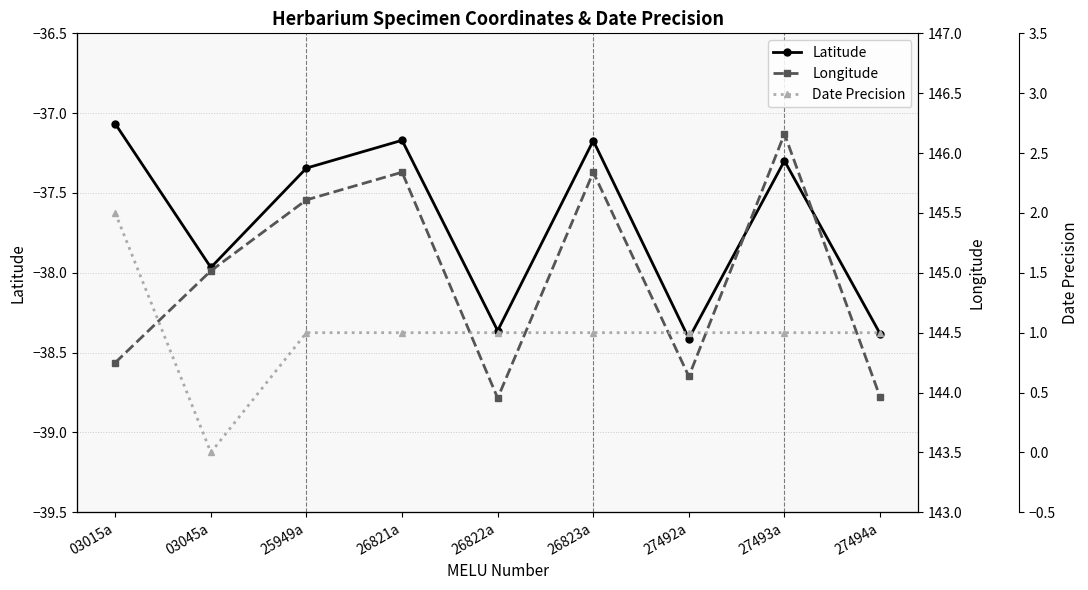

Where is the first local minimum for Date Precision?

03045a